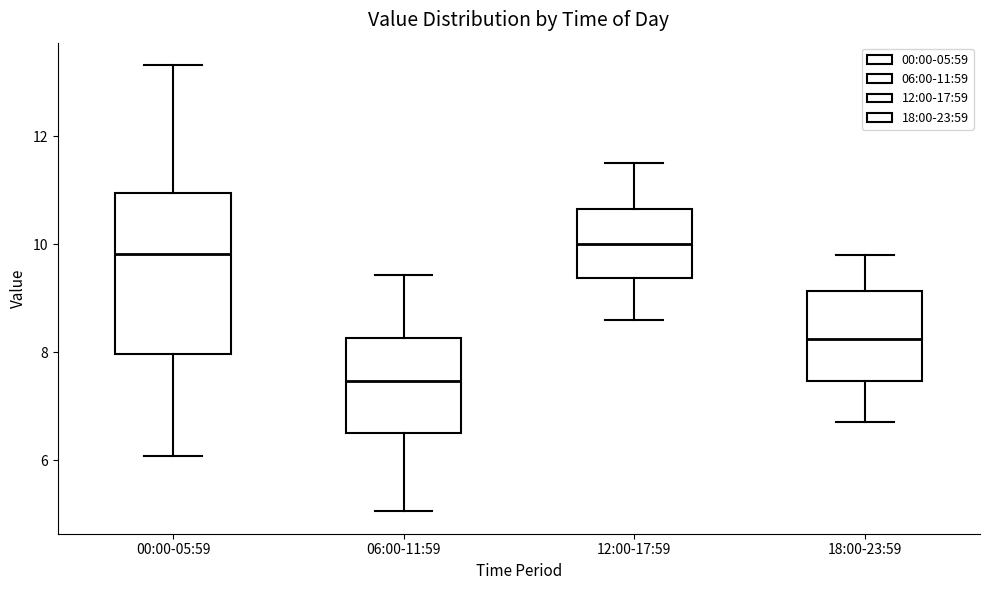

Which box is the tallest, from its lower edge to its upper edge?

00:00-05:59